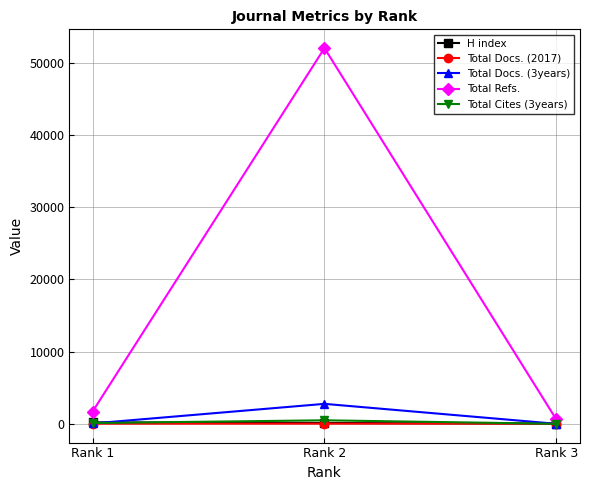

What is the greatest value displayed?

52019